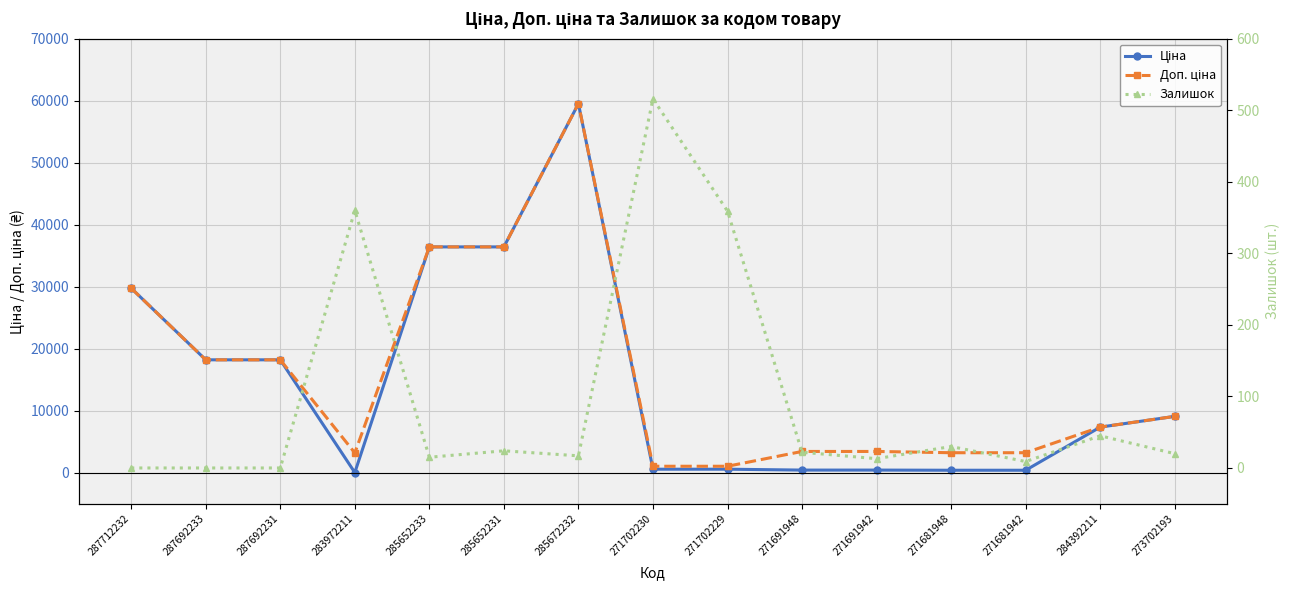

True or false: Залишок and Ціна intersect in this chart.

True